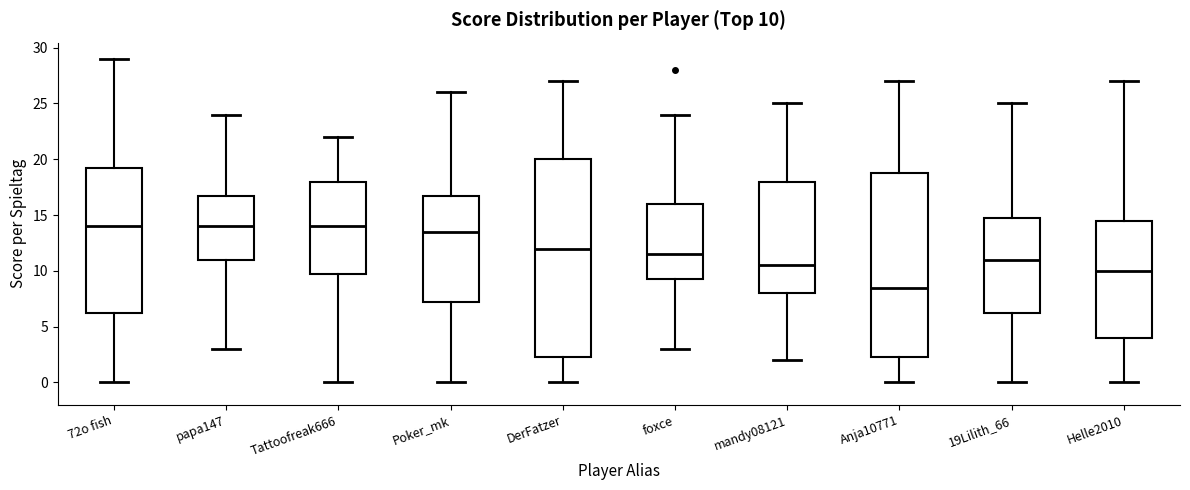

Which box is the tallest, from its lower edge to its upper edge?

DerFatzer